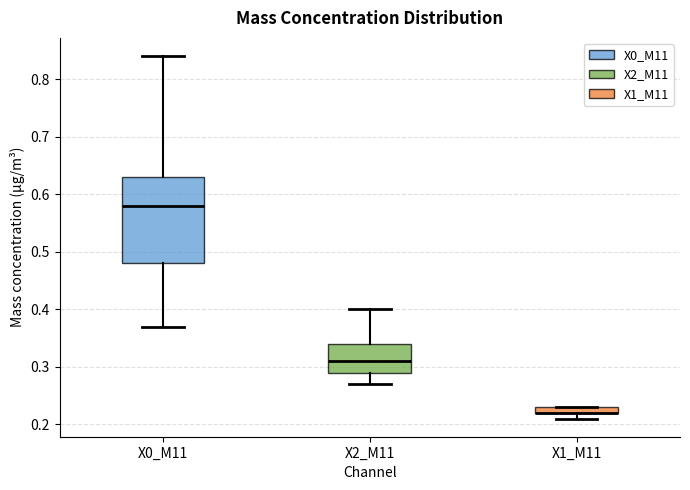

Where is the lower edge of the box for X0_M11 on the y-axis? The values are not printed on the chart, so give them approximately, as read against the axis.

0.48